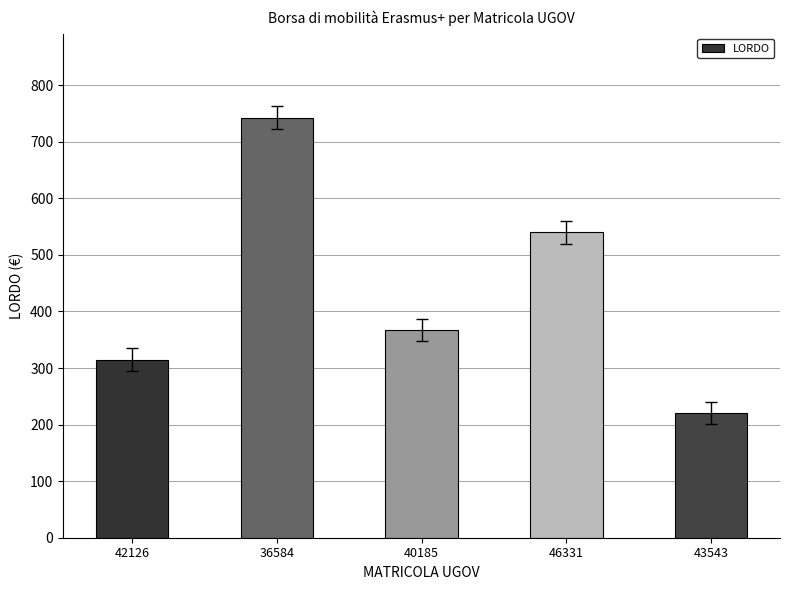

Does the chart contain stacked bars?

No